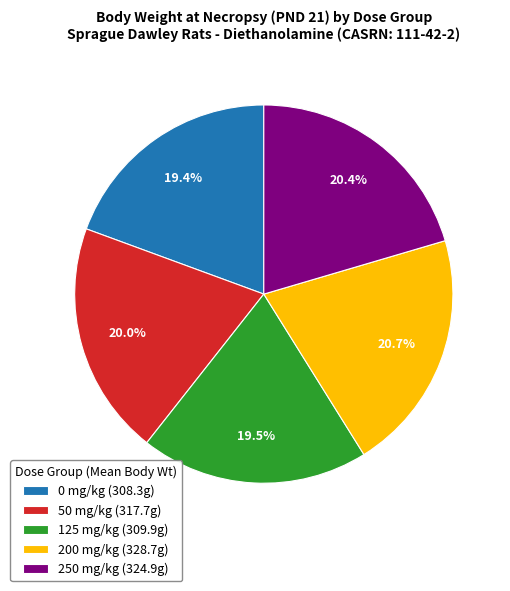

What is the ratio of the value at 125 mg/kg to the value at 250 mg/kg?

1.0